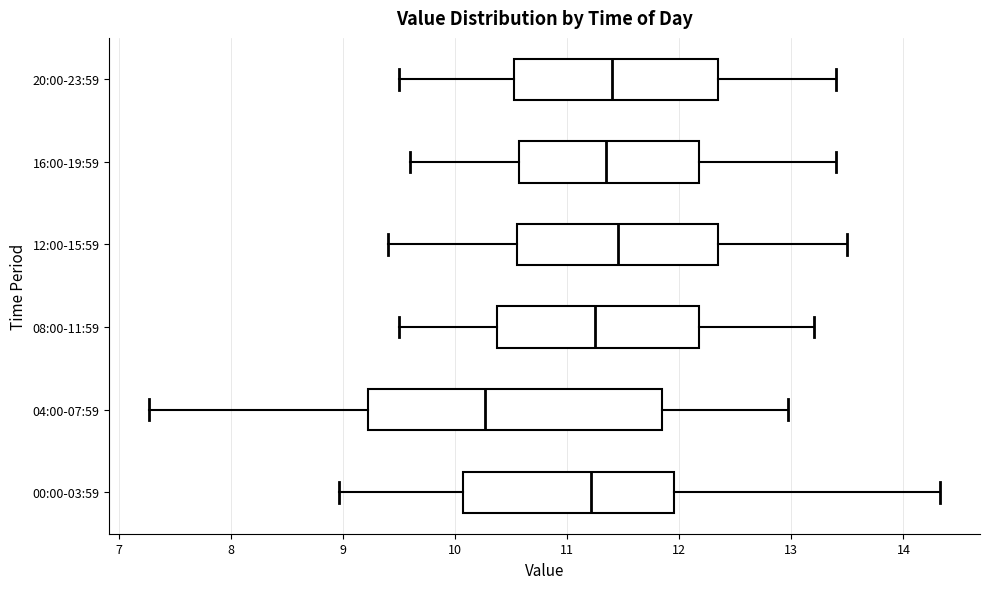

Where does the right whisker of the box for 08:00-11:59 end on the x-axis? The values are not printed on the chart, so give them approximately, as read against the axis.

13.2